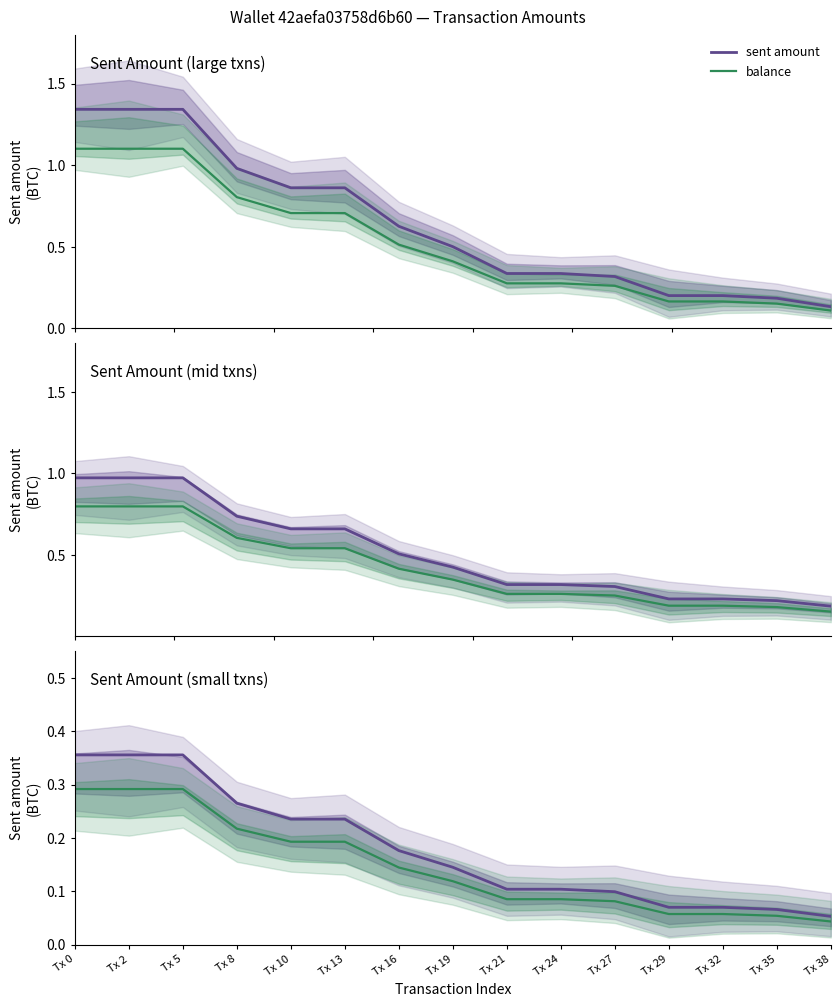

Reading left to right, what are all the values shown in this chart?

sent amount: Tx 0=0.4	Tx 2=0.4	Tx 5=0.4	Tx 8=0.3	Tx 10=0.2	Tx 13=0.2	Tx 16=0.2	Tx 19=0.1	Tx 21=0.1	Tx 24=0.1	Tx 27=0.1	Tx 29=0.1	Tx 32=0.1	Tx 35=0.1	Tx 38=0.1
balance (adjusted): Tx 0=0.3	Tx 2=0.3	Tx 5=0.3	Tx 8=0.2	Tx 10=0.2	Tx 13=0.2	Tx 16=0.1	Tx 19=0.1	Tx 21=0.1	Tx 24=0.1	Tx 27=0.1	Tx 29=0.1	Tx 32=0.1	Tx 35=0.1	Tx 38=0.0